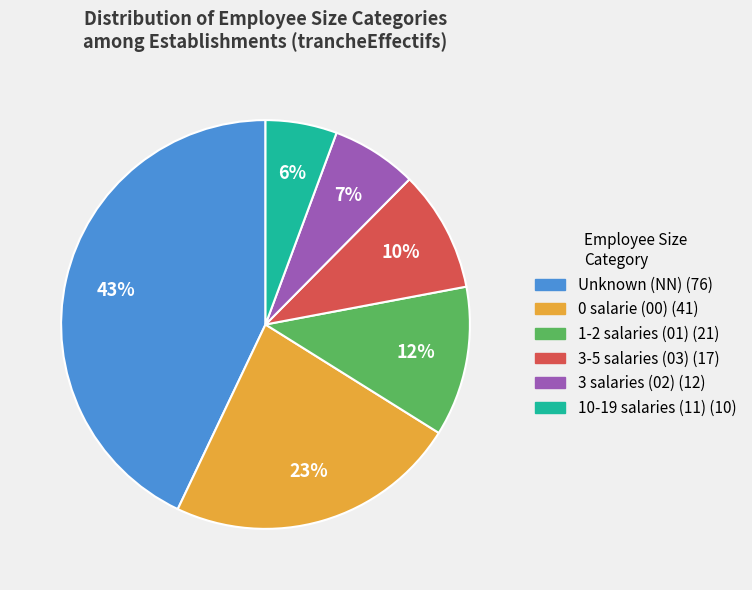

To the nearest percent, what is the average slice percentage?

17%